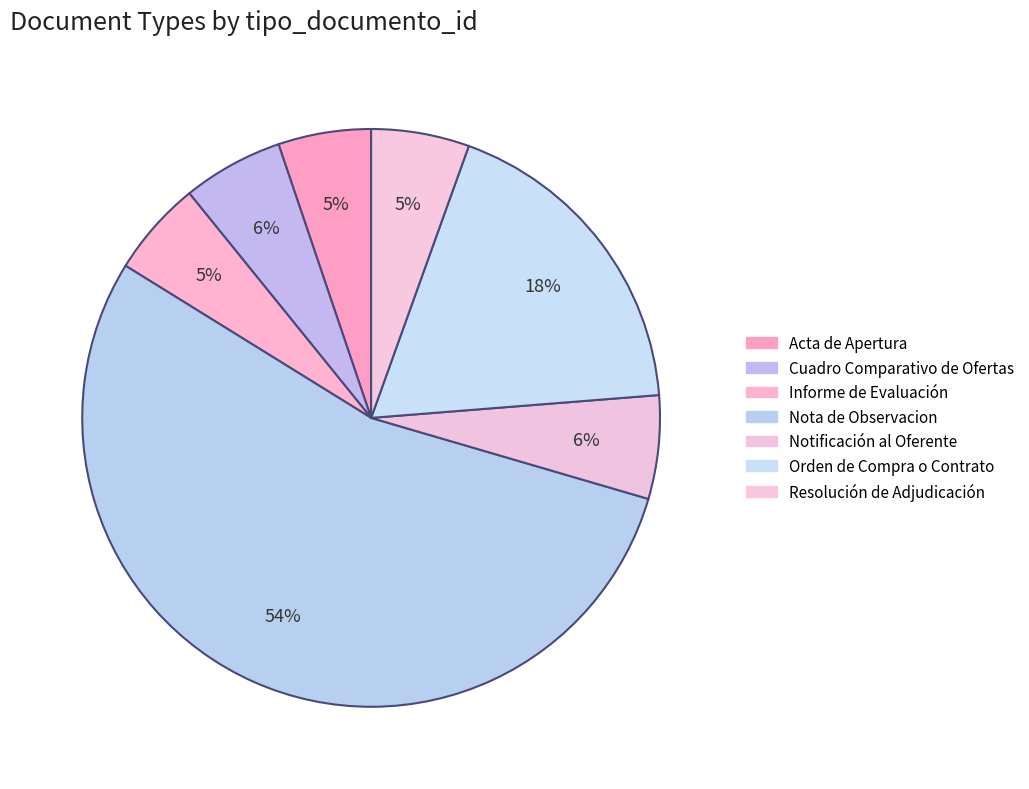

How many segments does this pie chart have?

7